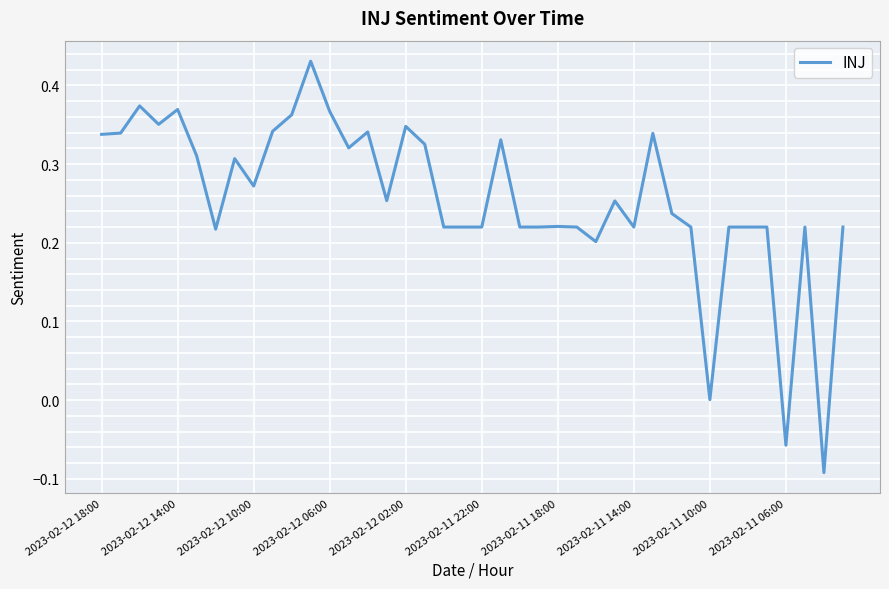

What is the difference between the maximum and minimum values?

0.5